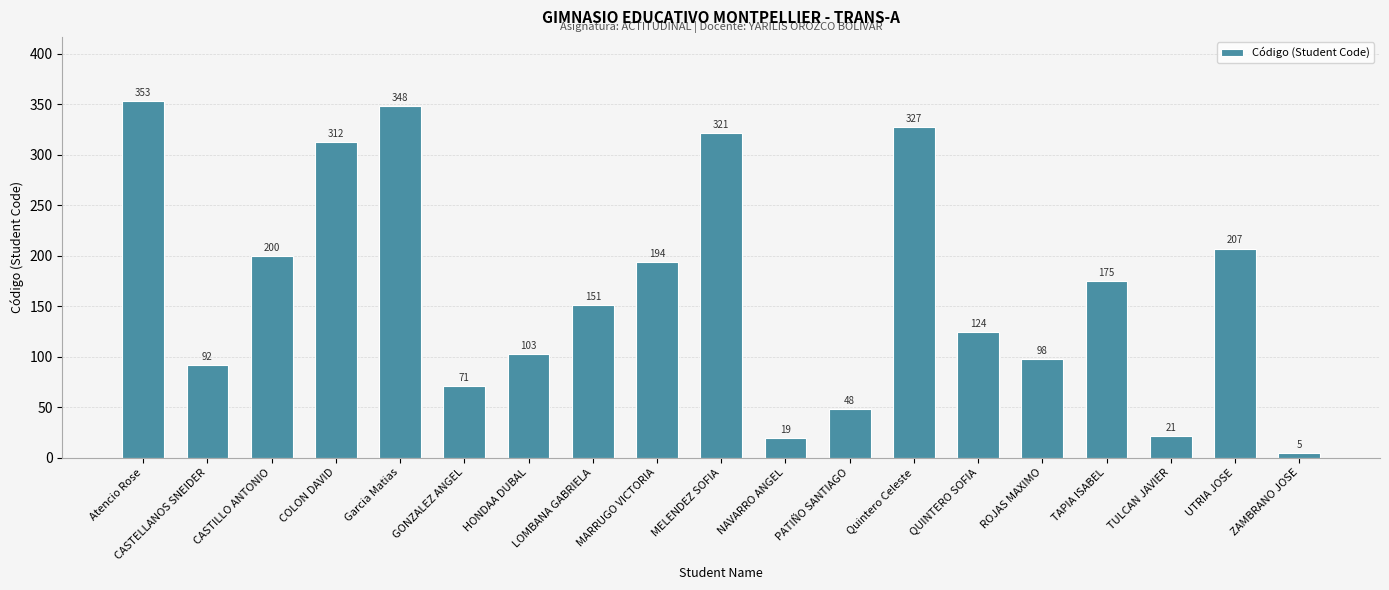

Rank the categories by value from lowest to highest.

ZAMBRANO JOSE, NAVARRO ANGEL, TULCAN JAVIER, PATIÑO SANTIAGO, GONZALEZ ANGEL, CASTELLANOS SNEIDER, ROJAS MAXIMO, HONDAA DUBAL, QUINTERO SOFIA, LOMBANA GABRIELA, TAPIA ISABEL, MARRUGO VICTORIA, CASTILLO ANTONIO, UTRIA JOSE, COLON DAVID, MELENDEZ SOFIA, Quintero Celeste, Garcia Matias, Atencio Rose